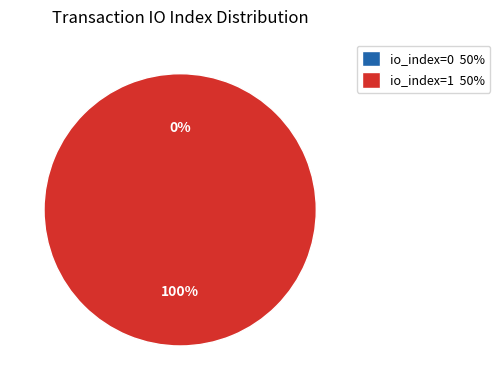

How many slices are in this pie chart?

2